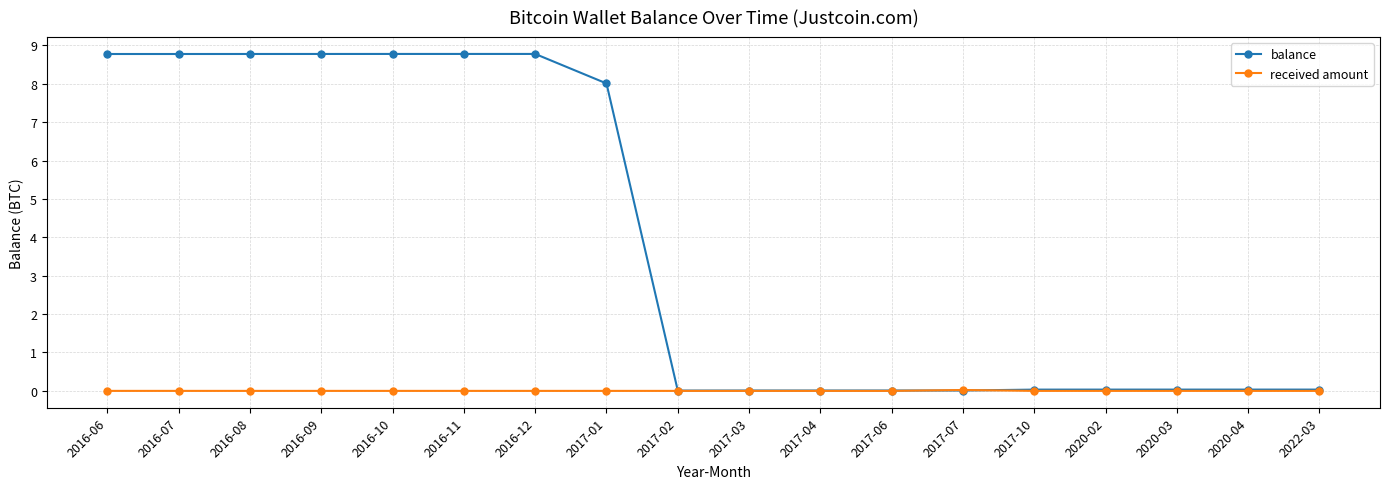

Which series has the largest range (max minus min)?

balance